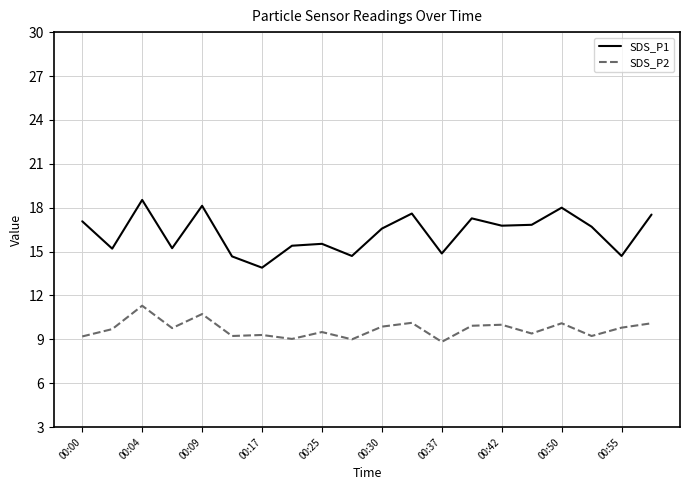

List the series in order of their overall mean, highest first.

SDS_P1, SDS_P2